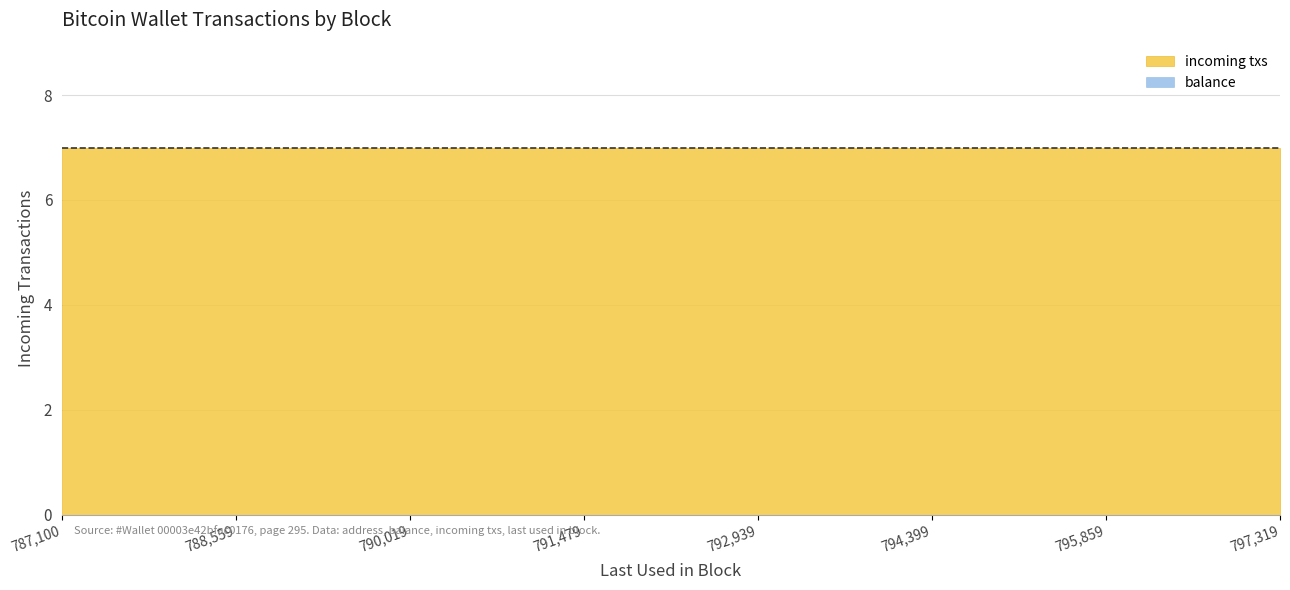

List the labels in order of balance value, smallest first.

797319, 797133, 797050, 796979, 796962, 796886, 796885, 796789, 796742, 796604, 796559, 796538, 796537, 796410, 796383, 796294, 796137, 796128, 795564, 795358